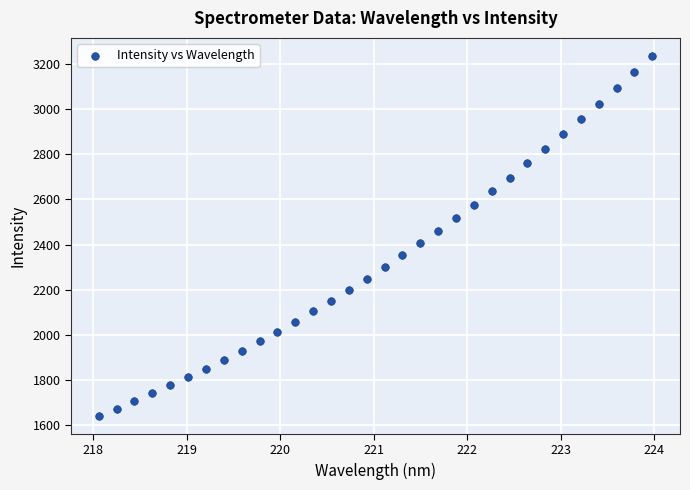

What is the range of X values (max minus min)?

5.9